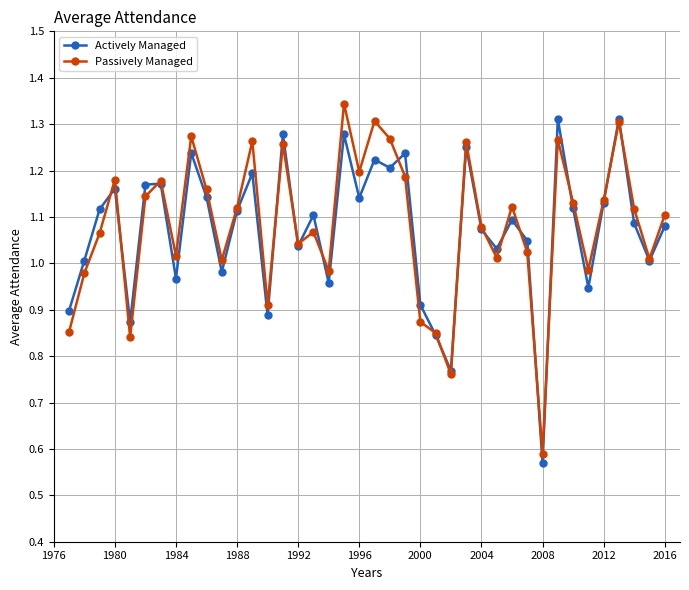

True or false: Actively Managed has more than 0 points higher than both neighbors.

True